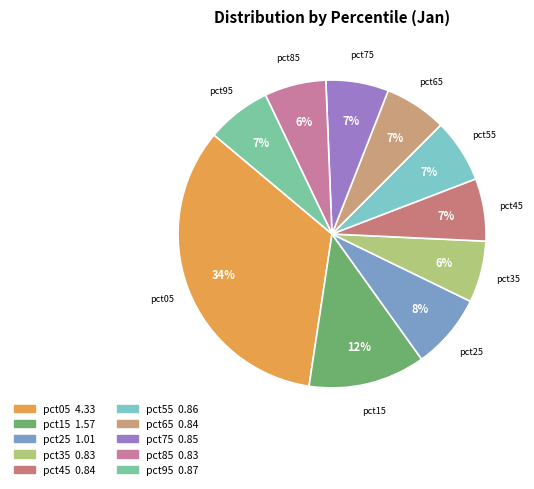

To the nearest percent, what is the combined percentage of pct85 and pct35?

13%